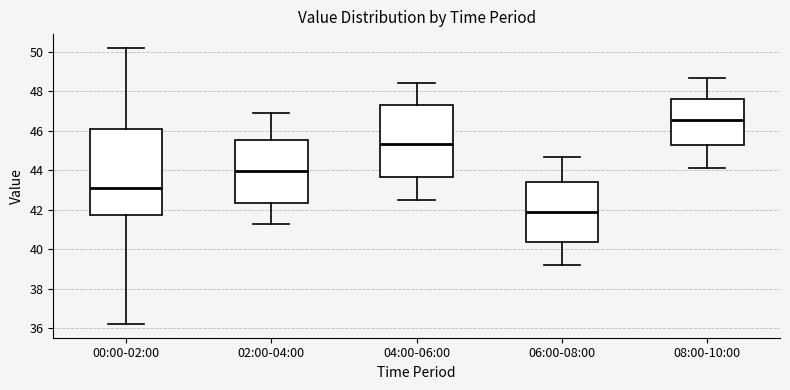

Which box's median line is the lowest?

06:00-08:00